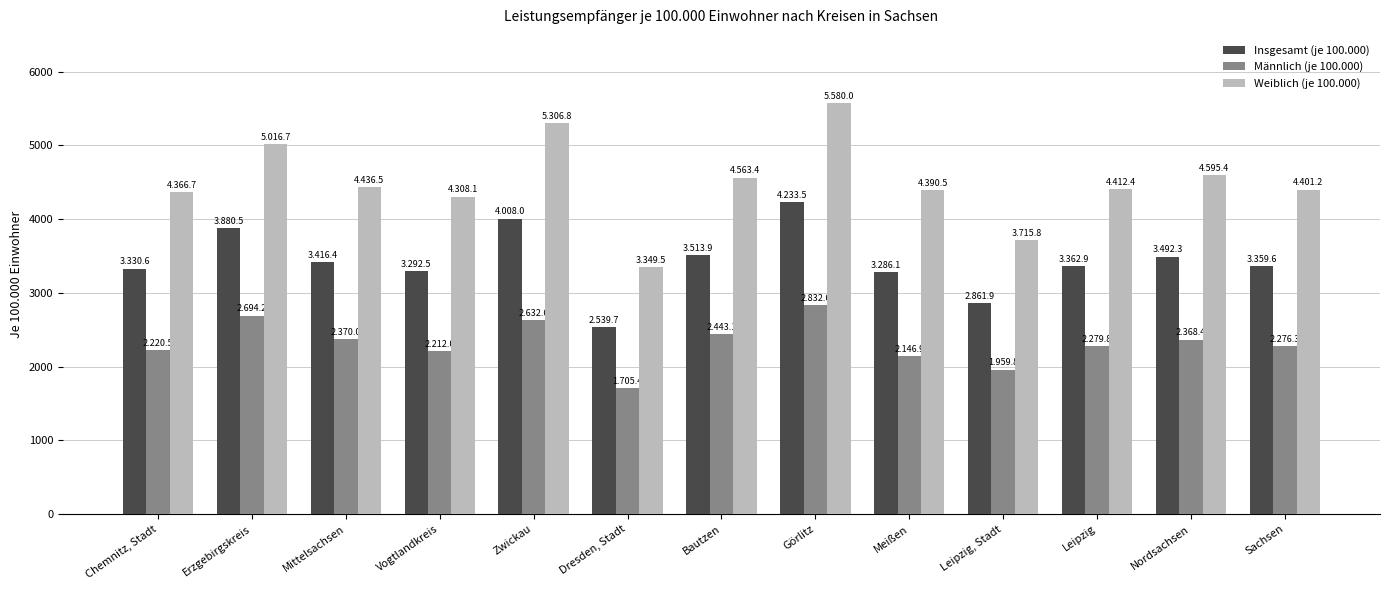

How many data points in Insgesamt (je 100.000) are above 3362?

7